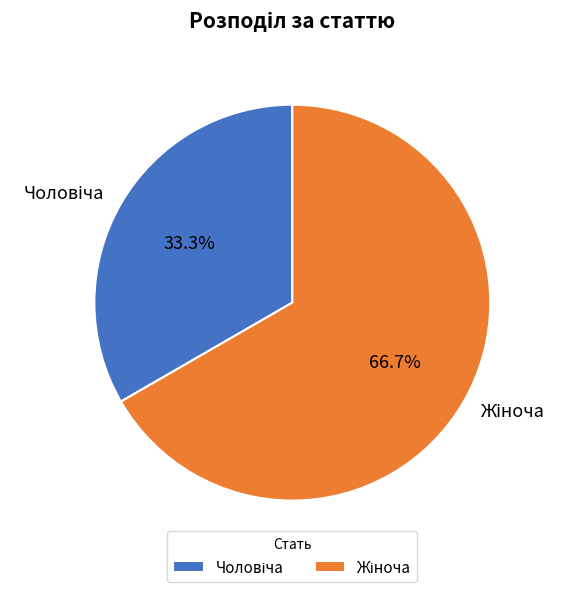

Is there a majority slice in this chart?

Yes